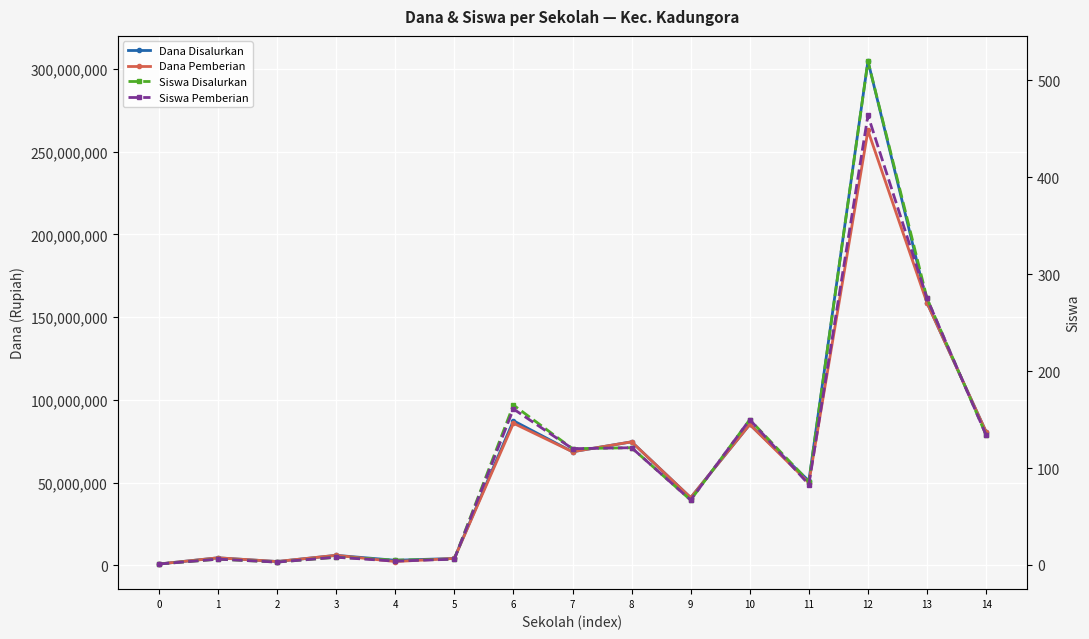

At how many categories does at least one series exceed 15743000?

9